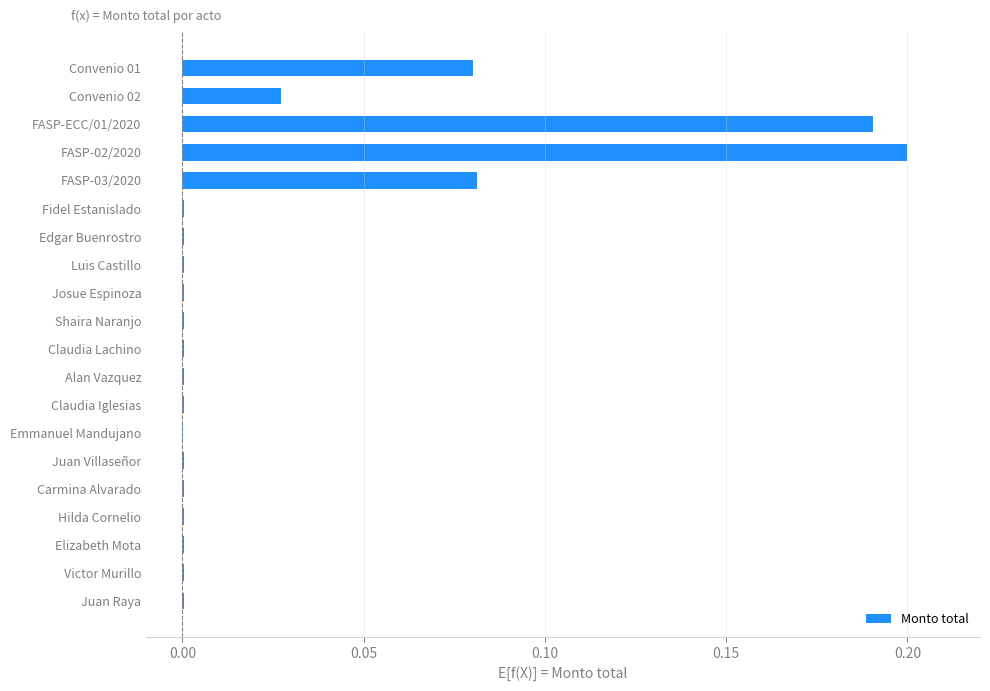

Is it true that the value at FASP-02/2020 is 0.1?

False